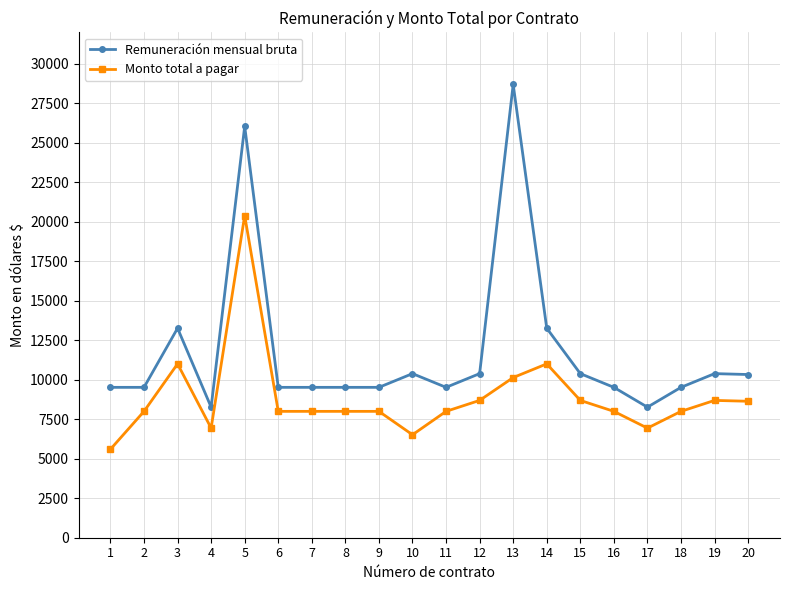

Rank the series by their average value, from highest to lowest.

Remuneración mensual bruta, Monto total a pagar